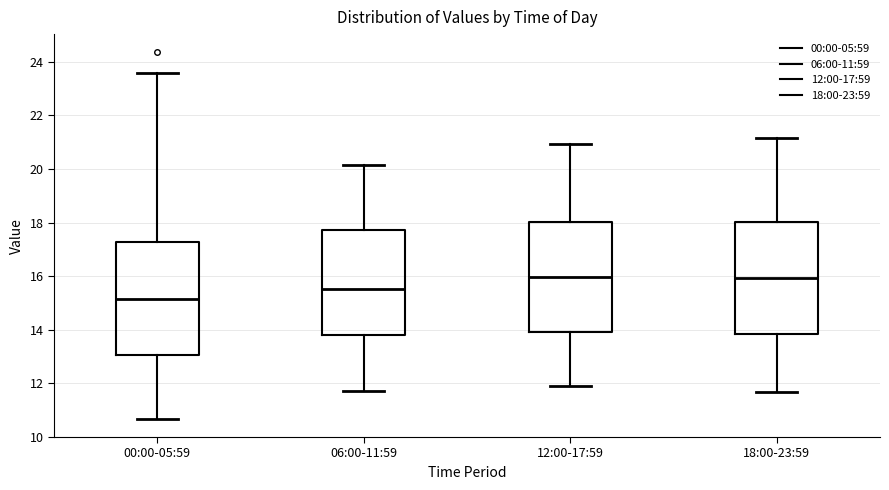

Which box has the lowest median line?

00:00-05:59